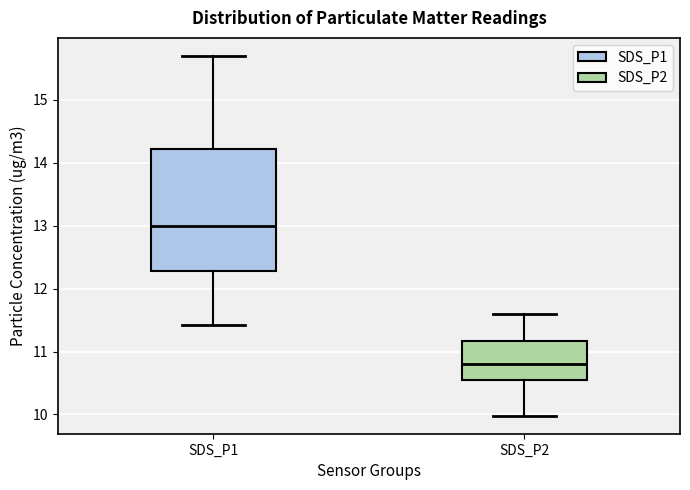

Where does the median line of the box for SDS_P1 sit on the y-axis? The values are not printed on the chart, so give them approximately, as read against the axis.

13.0